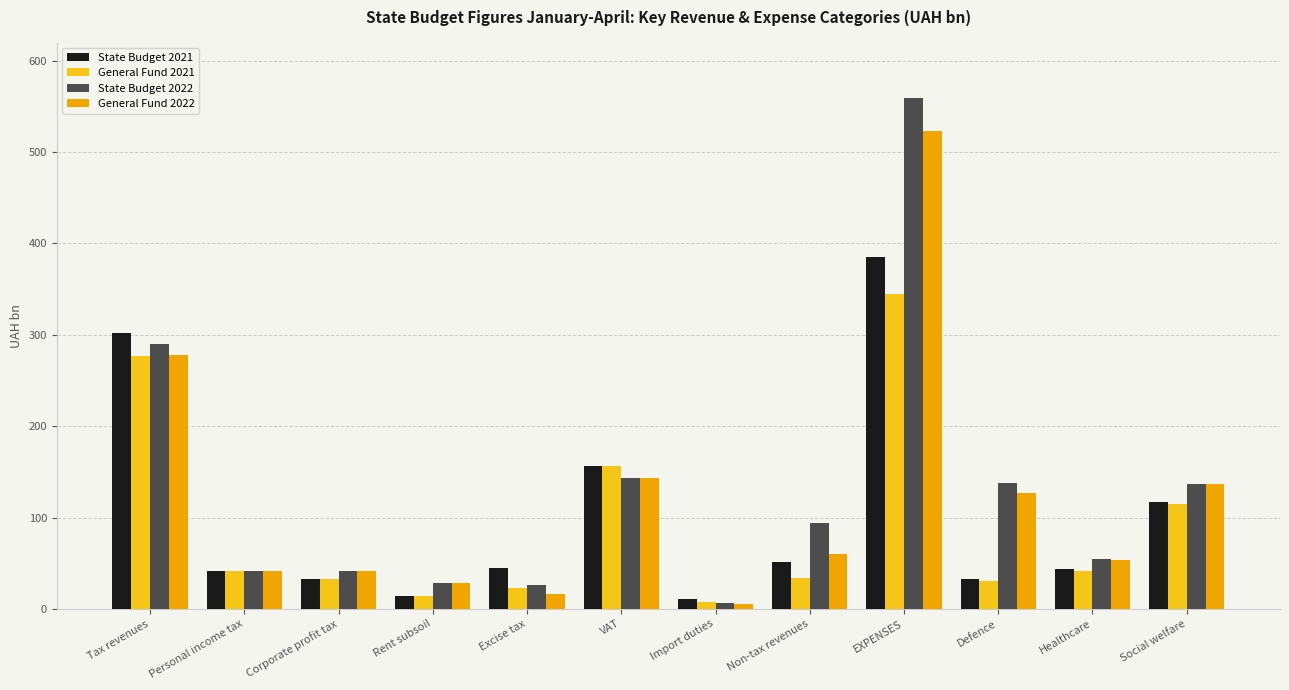

What is the total value across all series at Defence?

328.4